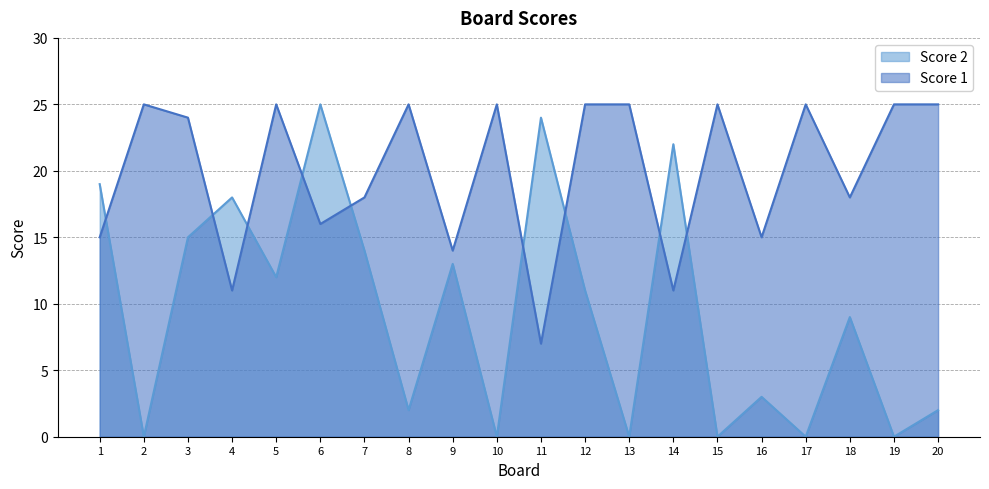

How many values in the Score 2 series exceed 11?

9